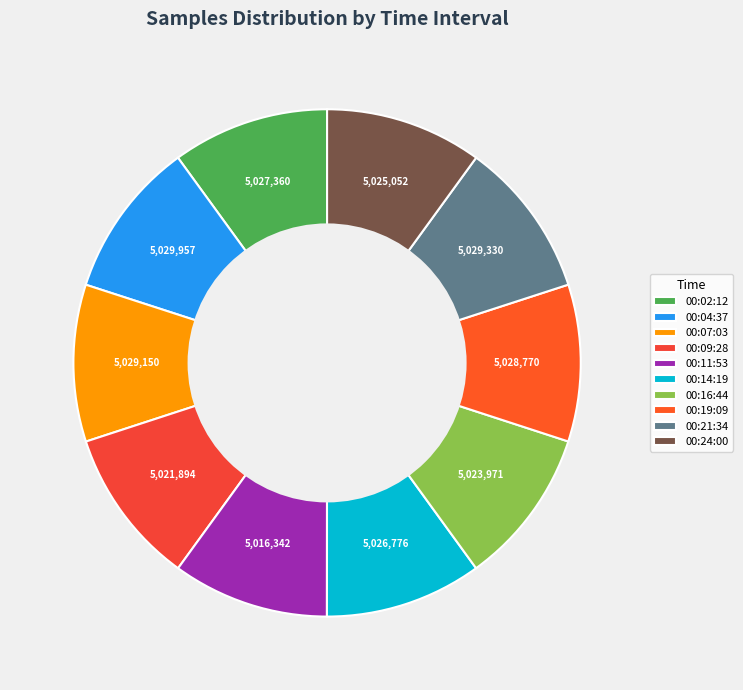

What is the change in value from 00:07:03 to 00:11:53?

-12808